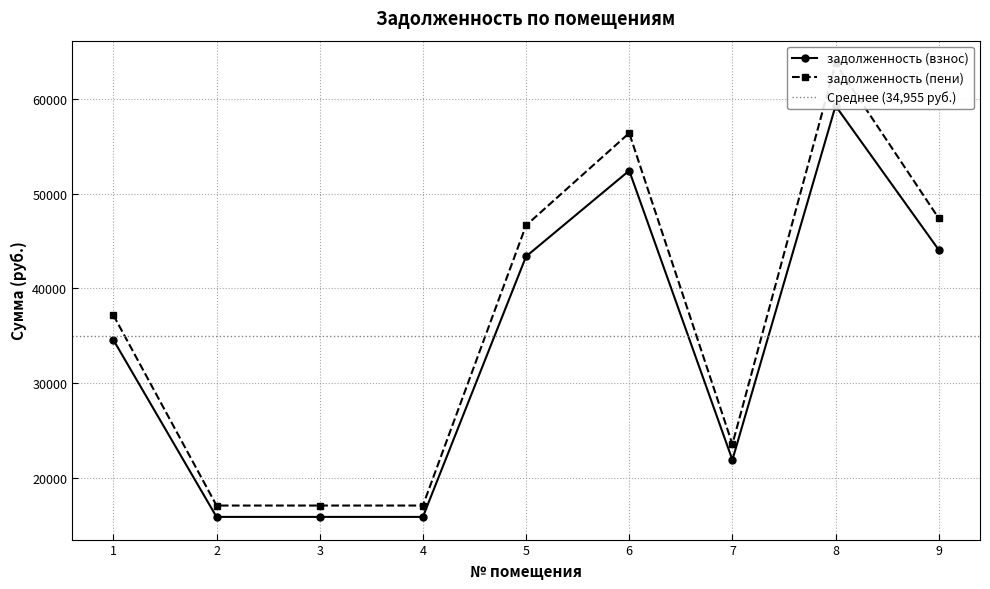

Reading left to right, list all the values displayed in this chart.

задолженность (взнос): 34554.1	15850.5	15850.5	15850.5	43367.0	52433.5	21873.7	59280.9	44064.4
задолженность (пени): 37170.1	17050.5	17050.5	17050.5	46650.2	56403.1	23529.7	63768.9	47400.4